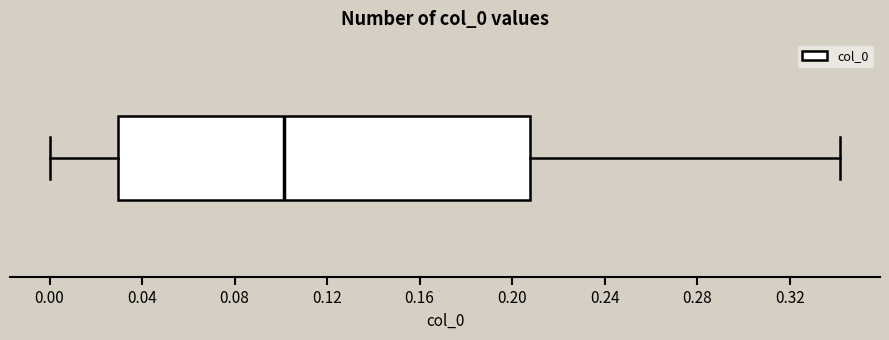

Transcribe this box plot: give where the median line is, the range the box spans, and where the two whiskers end, as read against the x-axis. The values are not printed on the chart, so give them approximately, as read against the axis.

median 0.10, box 0.03 to 0.21, whiskers 0.00 to 0.34